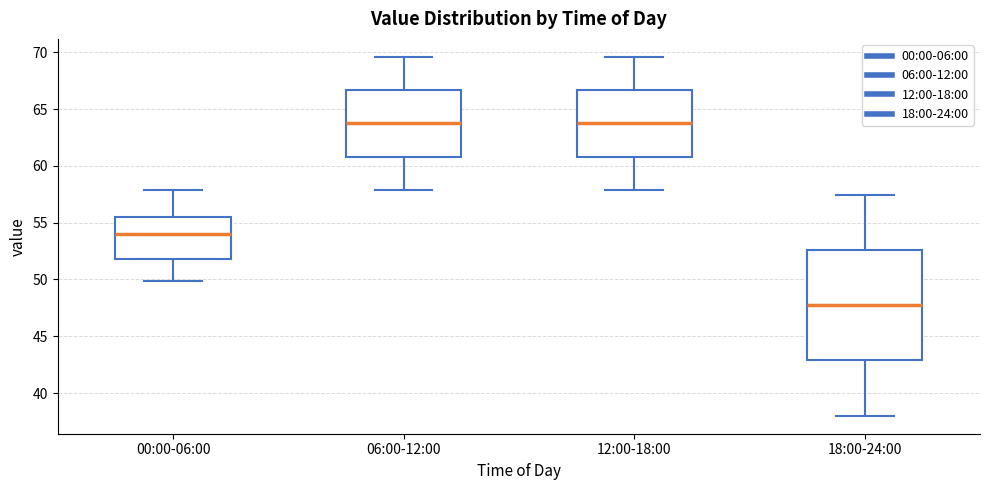

Comparing the boxes themselves (not the whiskers), which one is the tallest?

18:00-24:00